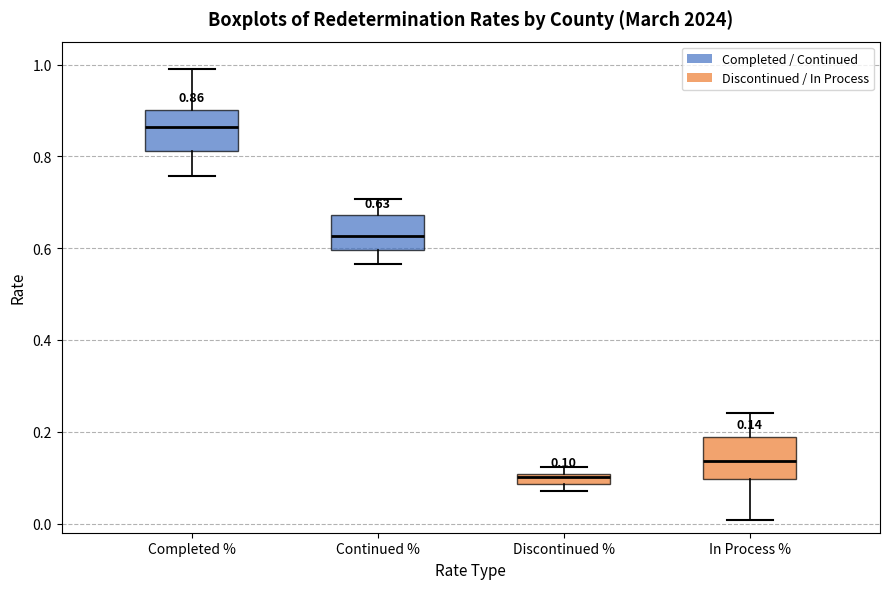

Which box's median line is the highest?

Completed %